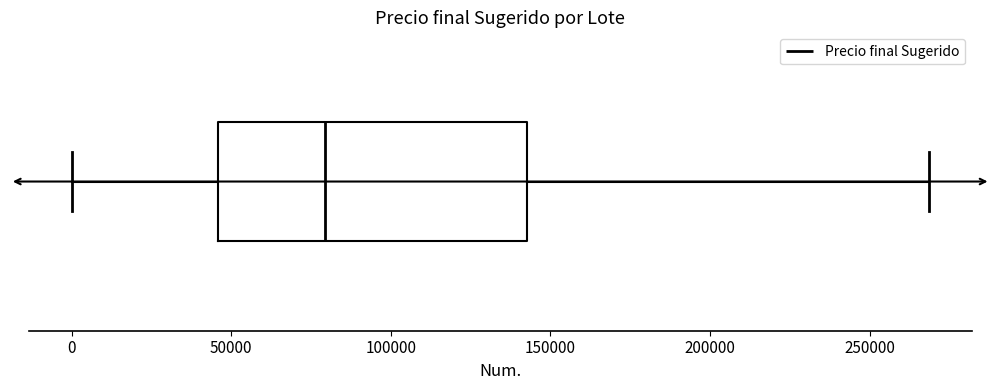

Read this box plot against the x-axis: the position of the median line, the range covered by the box, and the ends of both whiskers. The values are not printed on the chart, so give them approximately, as read against the axis.

median 80000, box 45000 to 145000, whiskers 0 to 270000